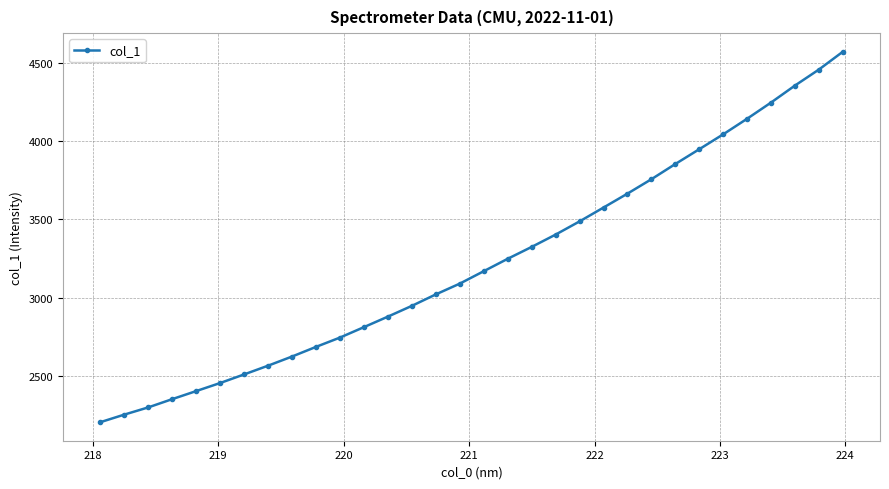

What is the average value?

3221.1